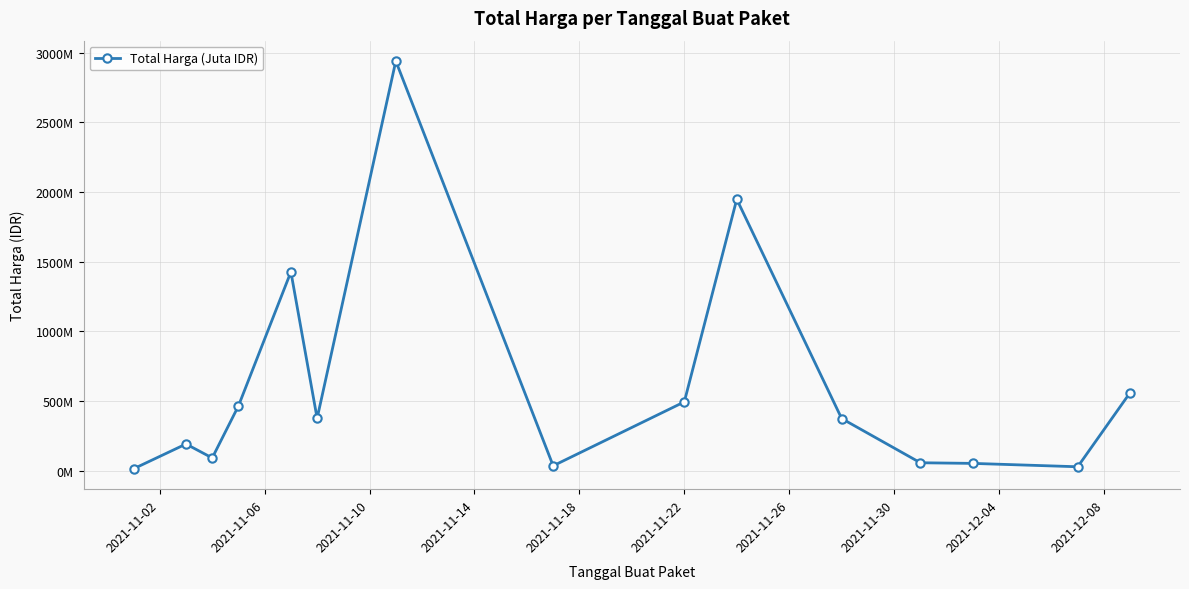

True or false: there are more than 2 points higher than both neighbors.

True